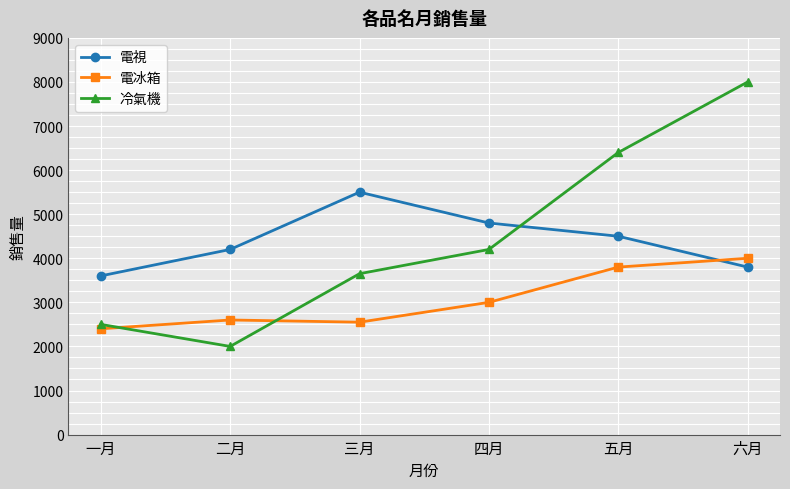

Which series changed the most between 二月 and 四月?

冷氣機